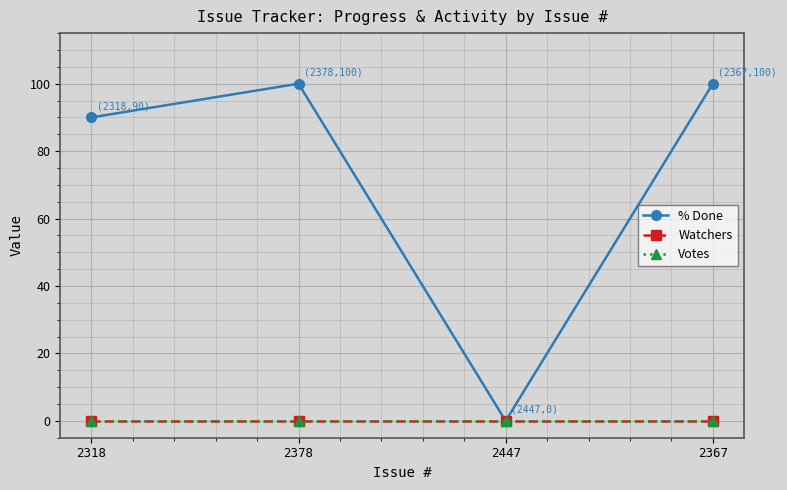

Is this an area chart (filled region under the line)?

No